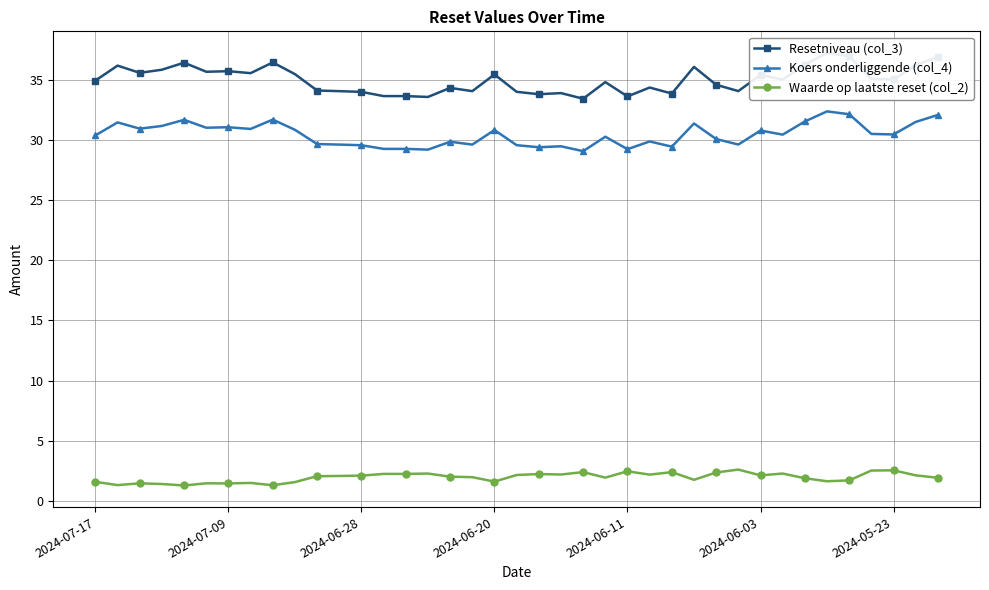

What is the smallest value displayed?

1.3